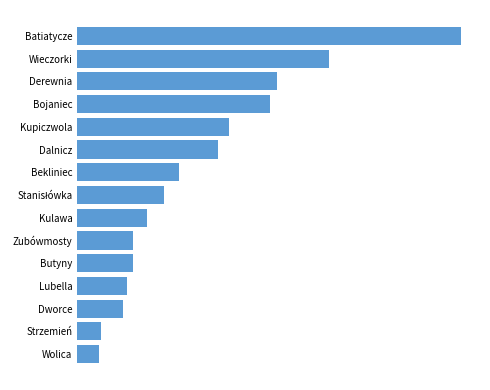

Does the chart contain any negative values?

No